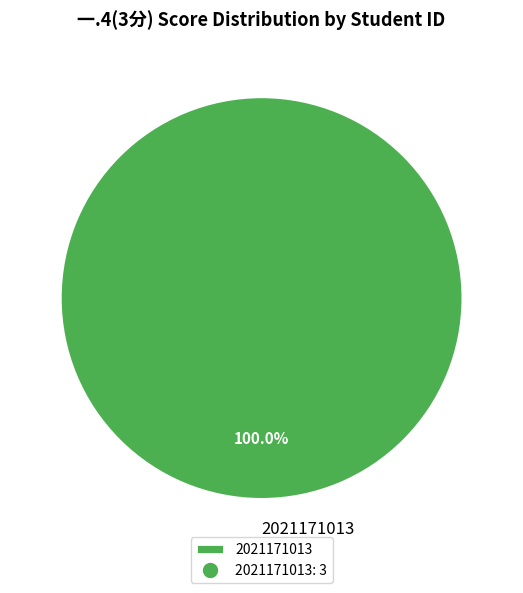

How many segments does this pie chart have?

1